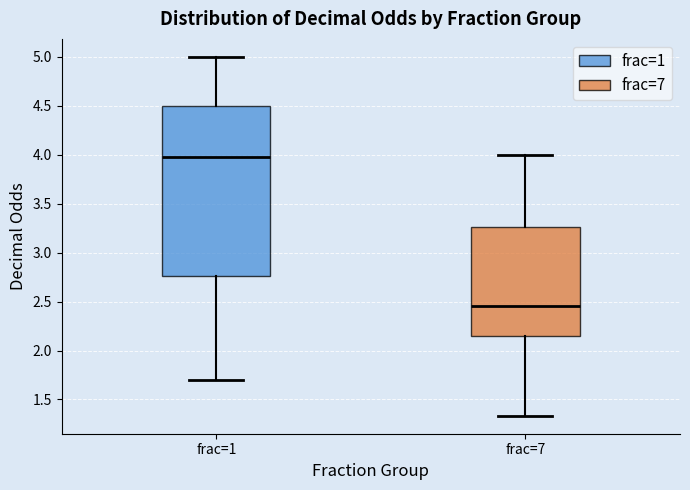

Comparing the boxes themselves (not the whiskers), which one is the tallest?

frac=1